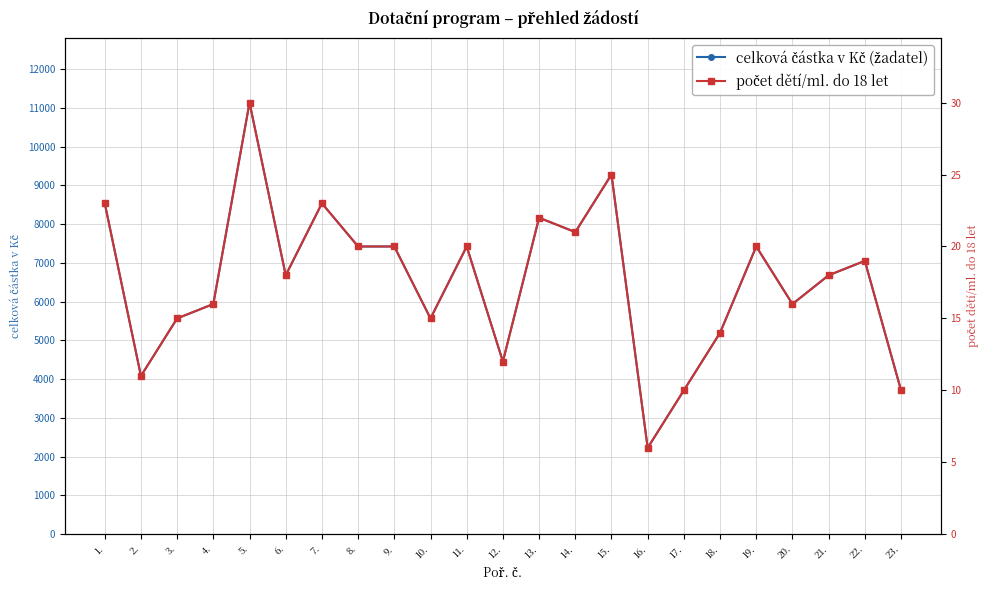

Read the celková částka v Kč (žadatel) value at 21..

6683